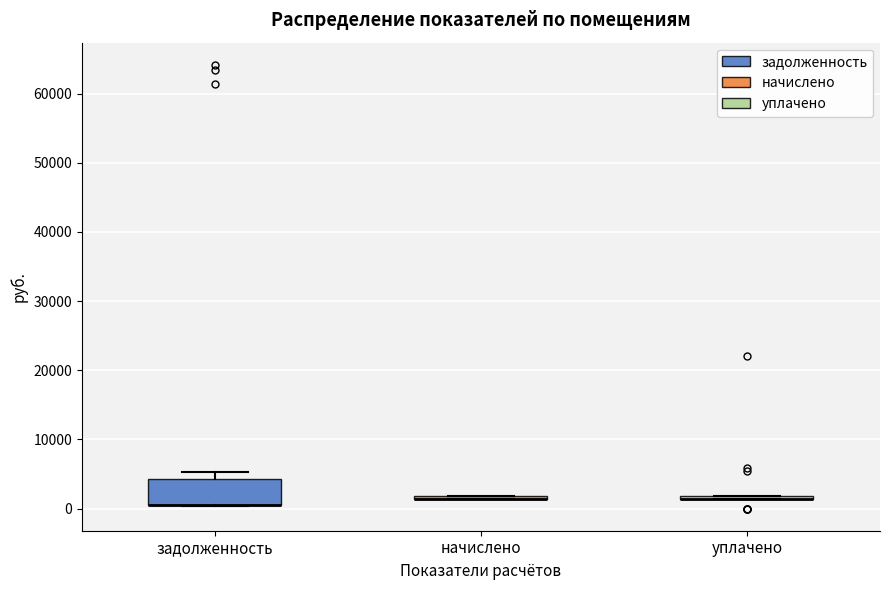

Where is the lower edge of the box for уплачено on the y-axis? The values are not printed on the chart, so give them approximately, as read against the axis.

1000